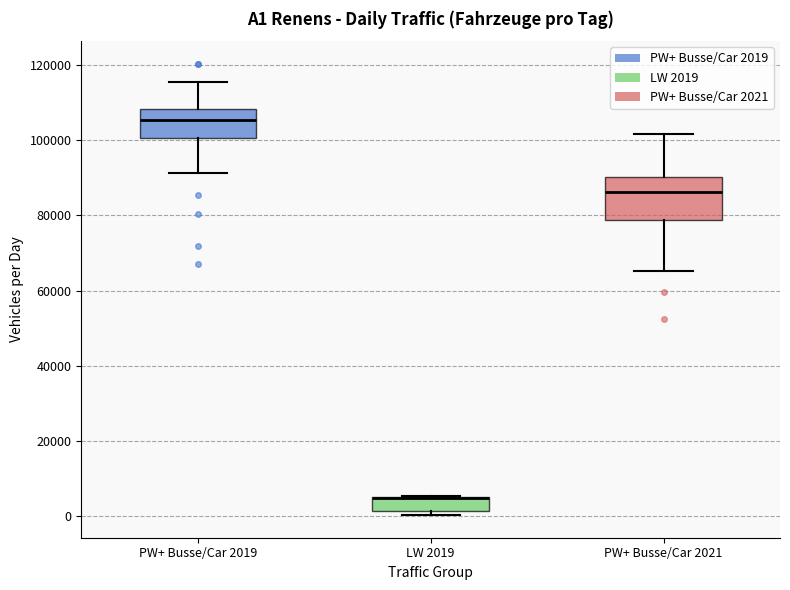

Where does the median line of the box for PW+ Busse/Car 2019 sit on the y-axis? The values are not printed on the chart, so give them approximately, as read against the axis.

106000